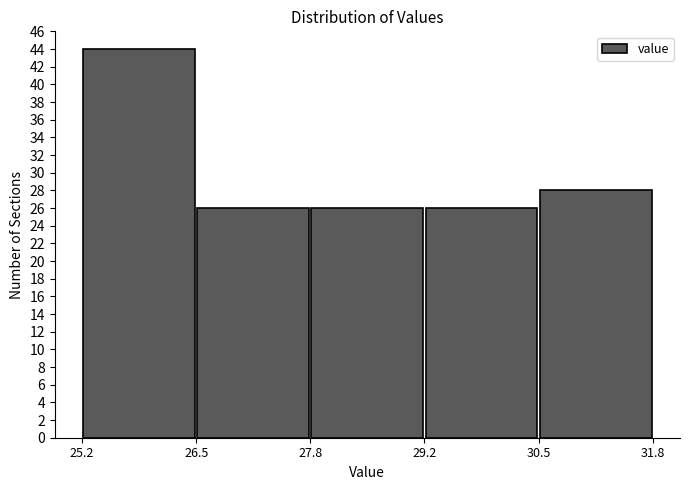

Reading left to right, list every bar in this chart as the range it spans on the x-axis followed by its height. The values are not printed on the chart, so give them approximately, as read against the axis.

25.2 to 26.5: 44
26.5 to 27.8: 26
27.8 to 29.2: 26
29.2 to 30.5: 26
30.5 to 31.8: 28